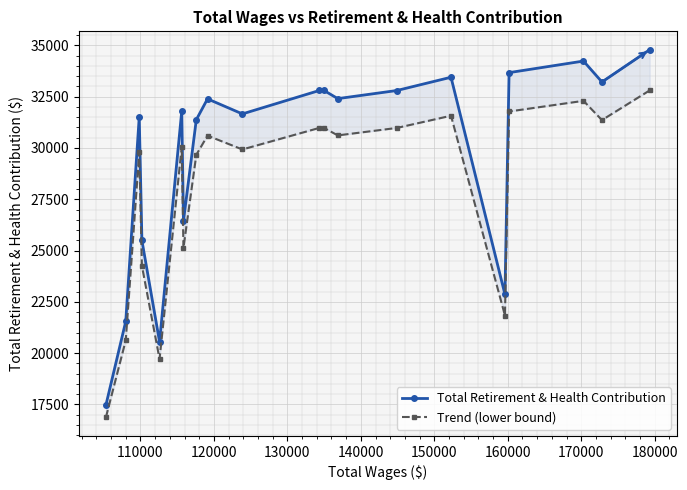

At 120000, list the series in order from smallest to largest.

Trend (lower bound), Total Retirement & Health Contribution